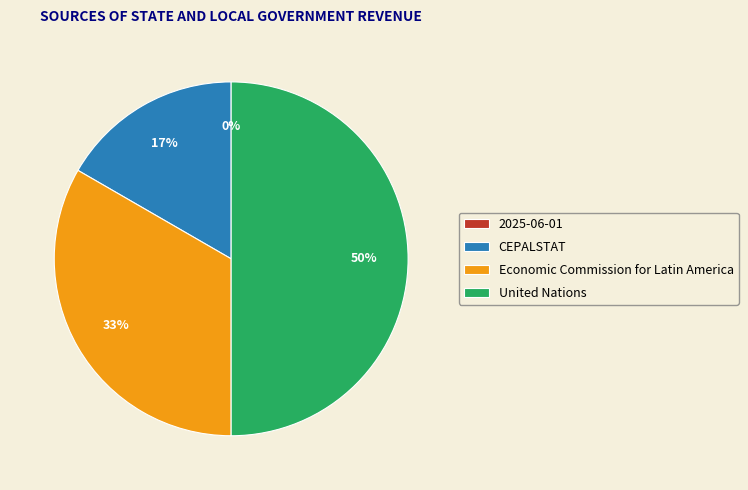

To the nearest percent, what portion does CEPALSTAT represent?

17%